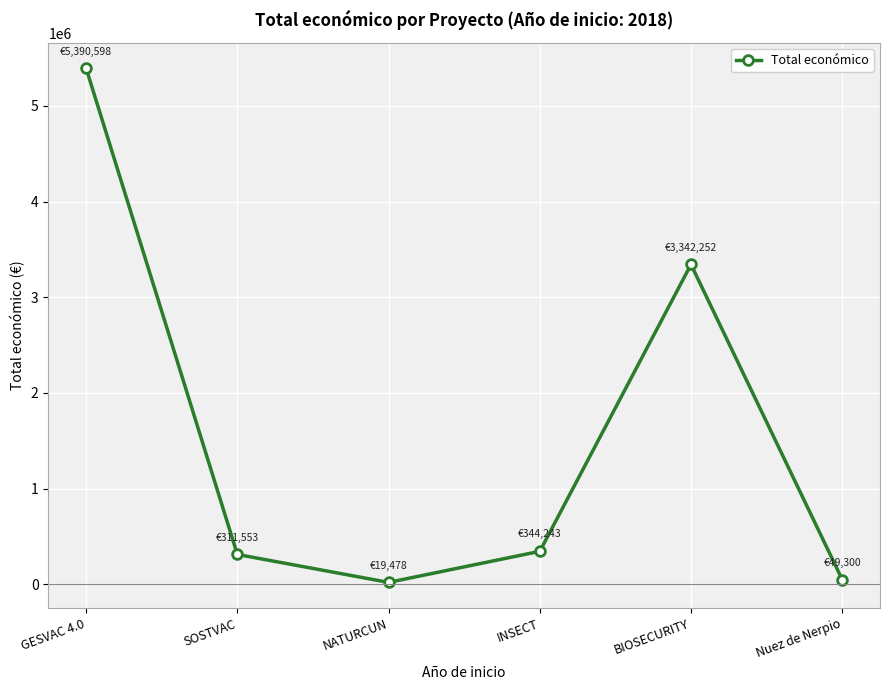

Reading left to right, transcribe all the data shown in this chart.

GESVAC 4.0=5390598	SOSTVAC=311553	NATURCUN=19478	INSECT=344243	BIOSECURITY=3342252	Nuez de Nerpio=49300